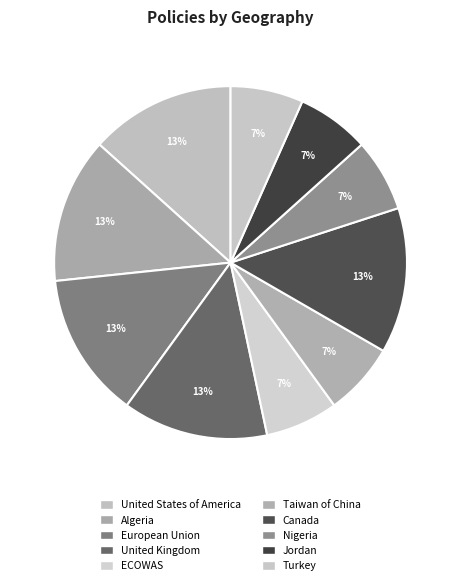

True or false: Turkey accounts for 1% of the total.

False